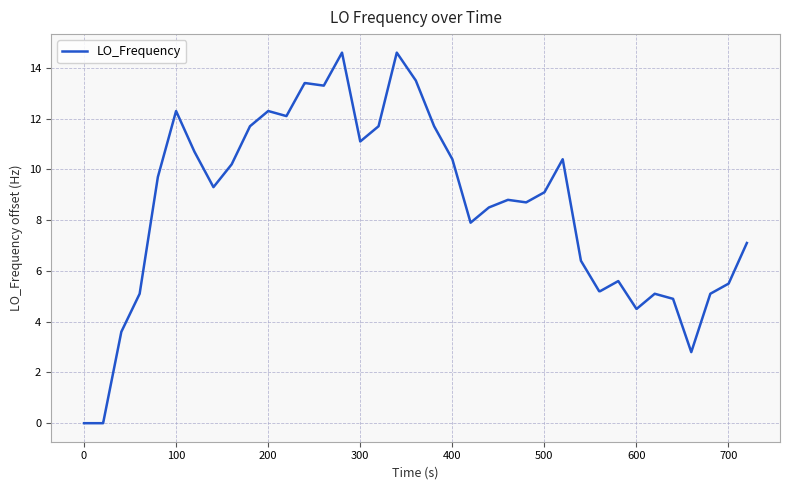

What is the difference between the maximum and minimum values?

14.6